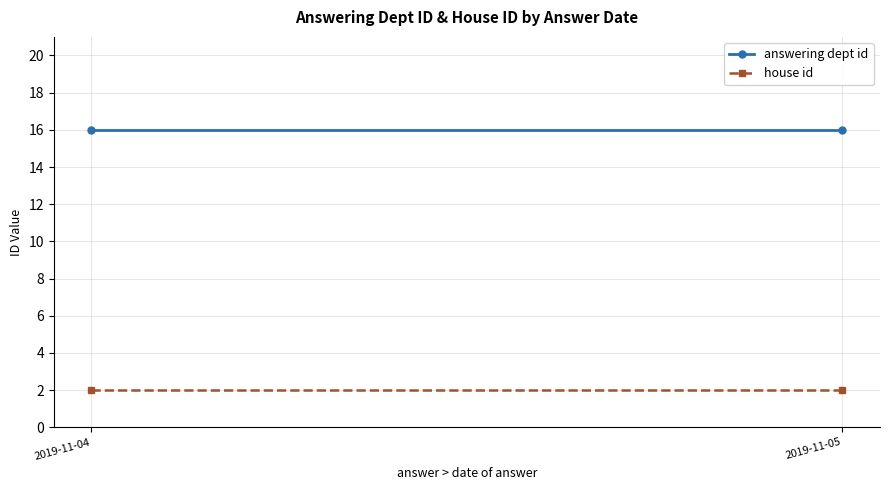

Is this an area chart (filled region under the line)?

No